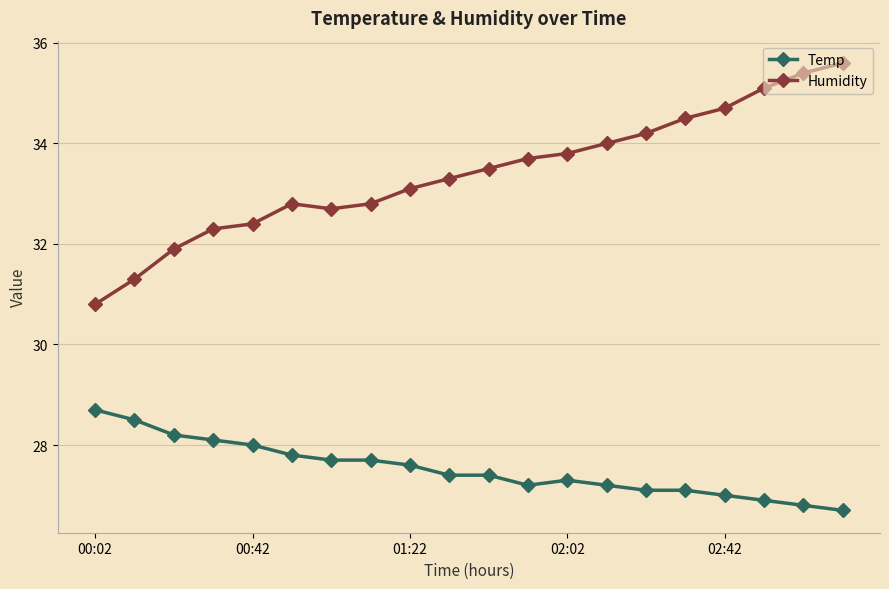

Reading left to right, extract all data points from this chart.

Temp: 28.7	28.5	28.2	28.1	28.0	27.8	27.7	27.7	27.6	27.4	27.4	27.2	27.3	27.2	27.1	27.1	27.0	26.9	26.8	26.7
Humidity: 30.8	31.3	31.9	32.3	32.4	32.8	32.7	32.8	33.1	33.3	33.5	33.7	33.8	34.0	34.2	34.5	34.7	35.1	35.4	35.6